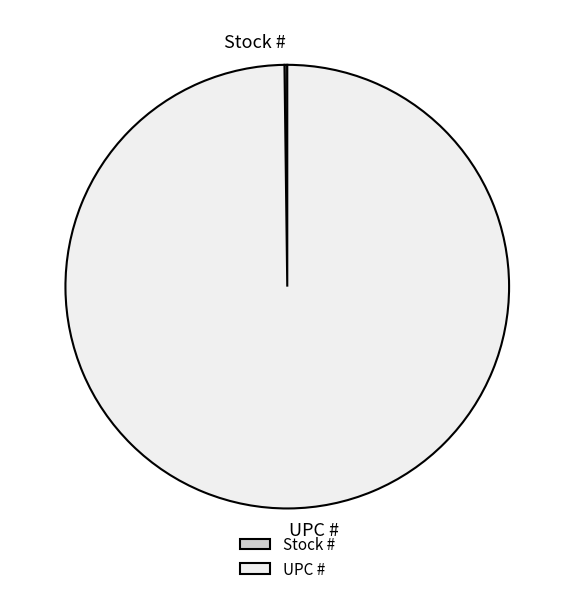

True or false: UPC # accounts for 90% of the total.

False